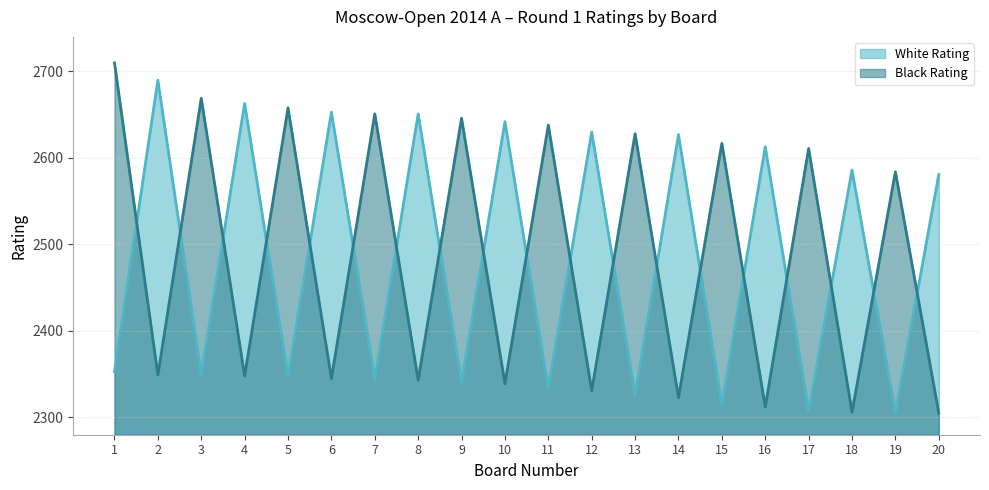

Where is White Rating nearest to the value 2497?

20